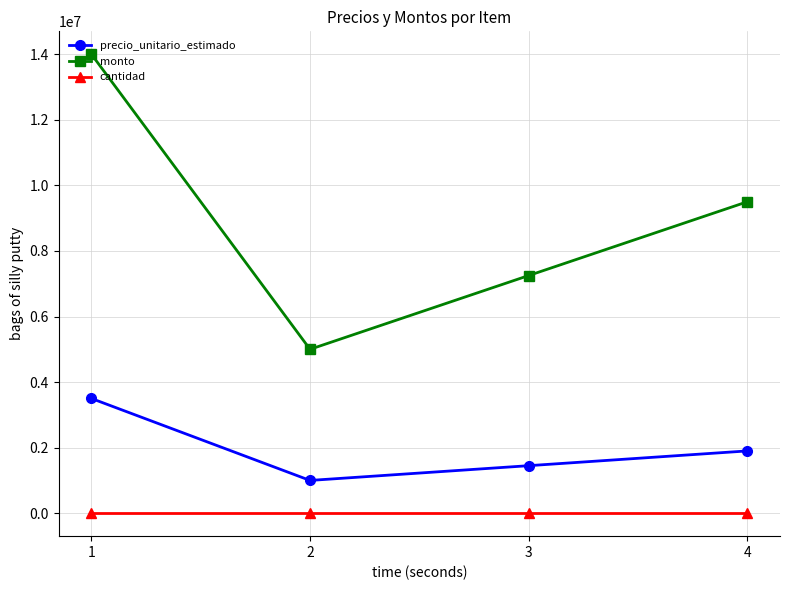

What is the approximate value of precio_unitario_estimado at 2?

1000000